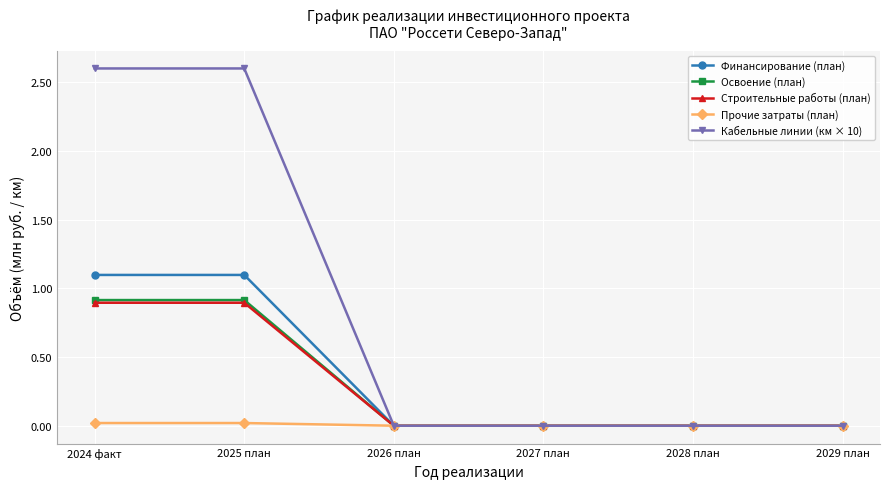

Which series has the largest total across all categories?

Кабельные линии (км × 10)